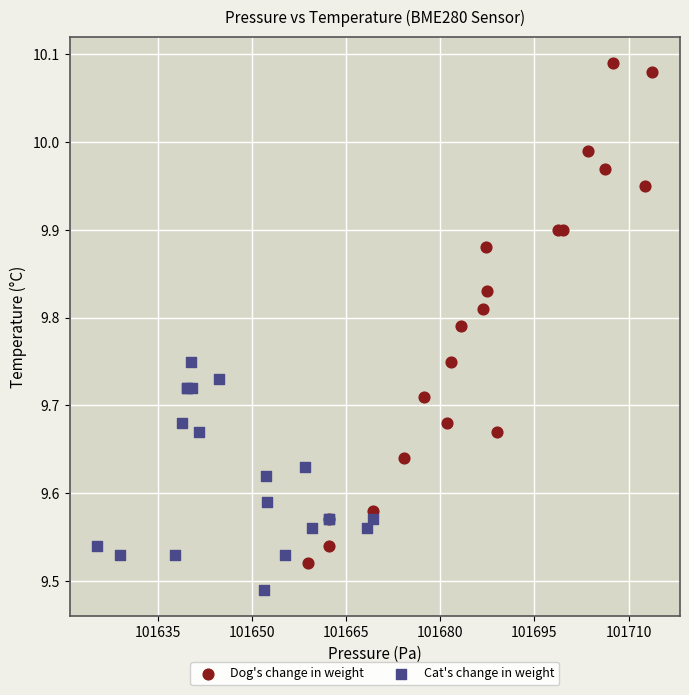

Which series has the widest spread of Y values?

Dog's change in weight